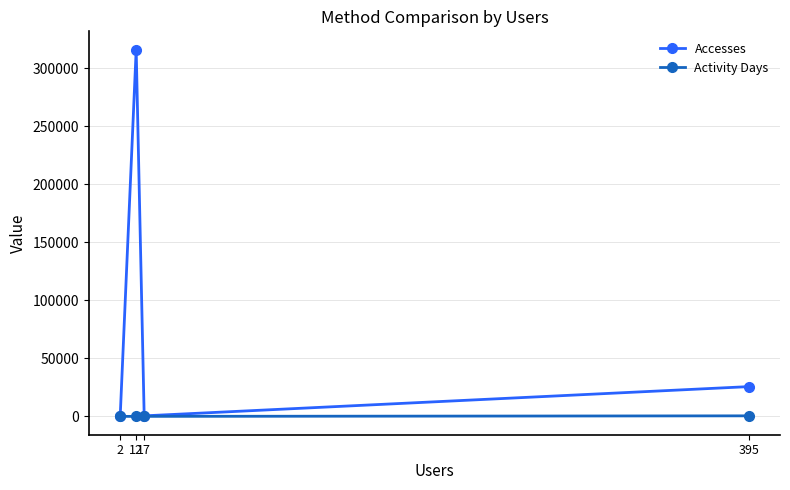

What is the sum of the Accesses values at 12 and 17?

316251